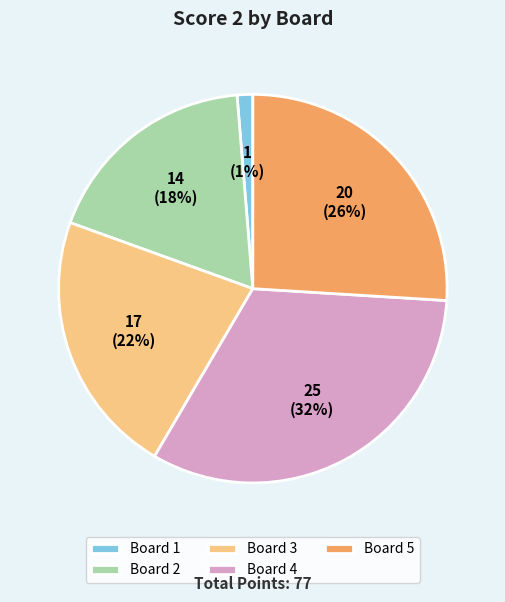

What percentage is the Board 4 slice, to the nearest percent?

32%